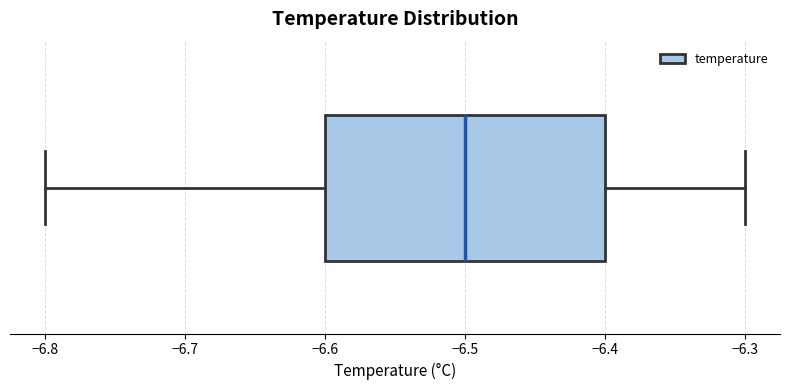

Transcribe this box plot: give where the median line is, the range the box spans, and where the two whiskers end, as read against the x-axis. The values are not printed on the chart, so give them approximately, as read against the axis.

median -6.5, box -6.6 to -6.4, whiskers -6.8 to -6.3